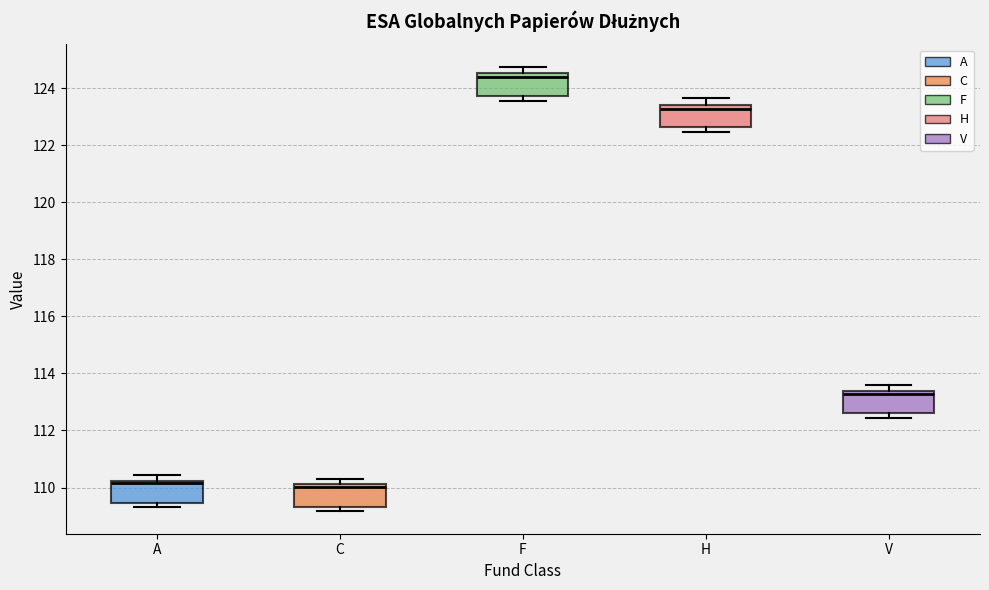

Reading left to right, transcribe this box plot: for each box, give where its median line is, the range the box spans, and where its two whiskers end, as read against the y-axis. The values are not printed on the chart, so give them approximately, as read against the axis.

A: median 110.2 (just below the box's upper edge), box 109.4 to 110.2, whiskers 109.4 (just below the box's lower edge) to 110.4
C: median 110.0, box 109.4 to 110.2, whiskers 109.2 to 110.2 (just above the box's upper edge)
F: median 124.4, box 123.8 to 124.6, whiskers 123.6 to 124.8
H: median 123.2, box 122.6 to 123.4, whiskers 122.4 to 123.6
V: median 113.2, box 112.6 to 113.4, whiskers 112.4 to 113.6